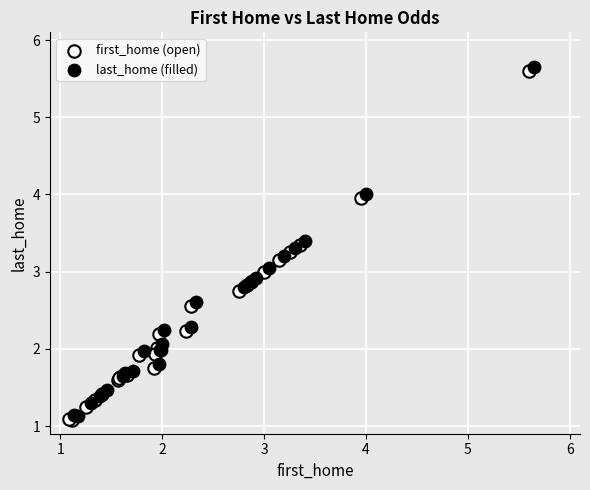

Which series contains the highest Y value?

last_home (filled)